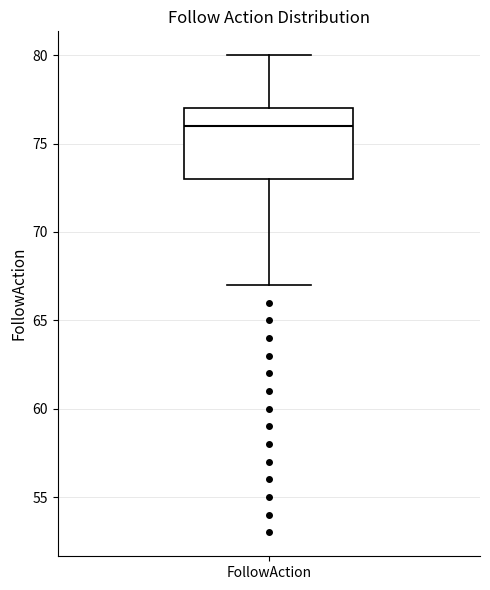

Transcribe this box plot: give where the median line is, the range the box spans, and where the two whiskers end, as read against the y-axis. The values are not printed on the chart, so give them approximately, as read against the axis.

median 76, box 73 to 77, whiskers 67 to 80